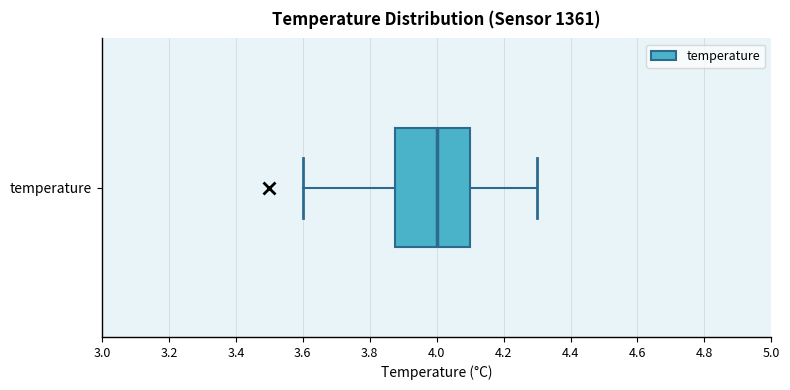

Read this box plot against the x-axis: the position of the median line, the range covered by the box, and the ends of both whiskers. The values are not printed on the chart, so give them approximately, as read against the axis.

median 4.00, box 3.88 to 4.10, whiskers 3.60 to 4.30